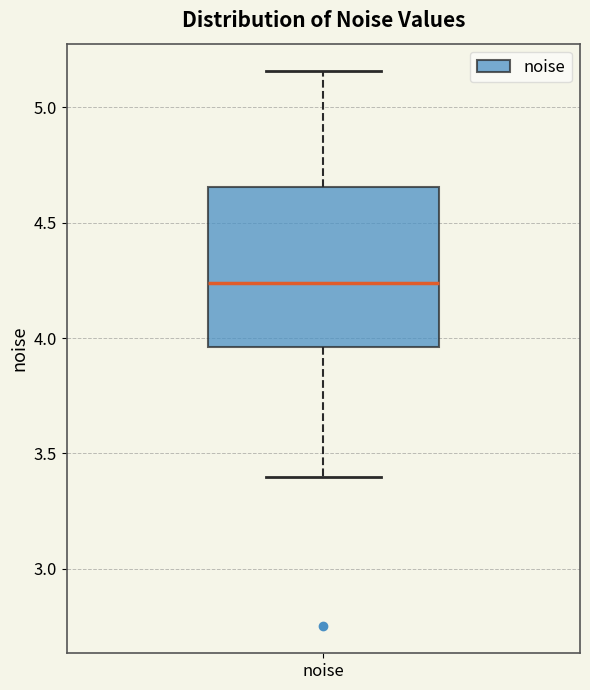

Read this box plot against the y-axis: the position of the median line, the range covered by the box, and the ends of both whiskers. The values are not printed on the chart, so give them approximately, as read against the axis.

median 4.25, box 3.95 to 4.65, whiskers 3.40 to 5.15